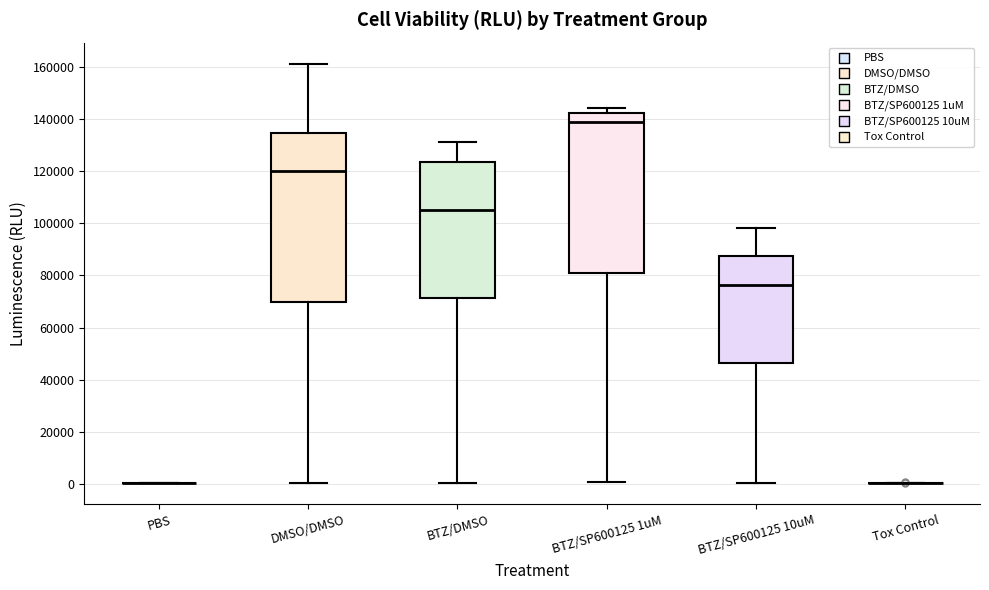

Reading left to right, read every box against the y-axis: the position of its median line, the range the box covers, and the ends of its whiskers. The values are not printed on the chart, so give them approximately, as read against the axis.

PBS: box collapsed to a line at 0, whiskers 0 to 0
DMSO/DMSO: median 120000, box 70000 to 134000, whiskers 0 to 162000
BTZ/DMSO: median 106000, box 72000 to 124000, whiskers 0 to 130000
BTZ/SP600125 1uM: median 138000, box 80000 to 142000, whiskers 0 to 144000
BTZ/SP600125 10uM: median 76000, box 46000 to 88000, whiskers 0 to 98000
Tox Control: box collapsed to a line at 0, whiskers 0 to 0